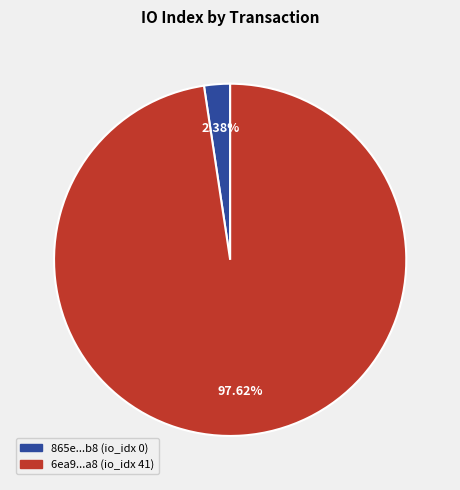

Is there a majority slice in this chart?

Yes